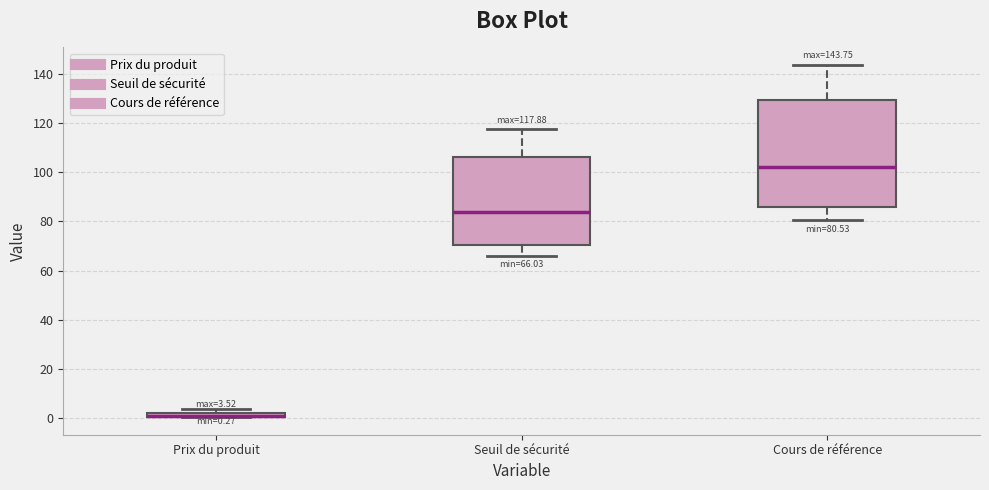

Which box is the tallest, from its lower edge to its upper edge?

Cours de référence